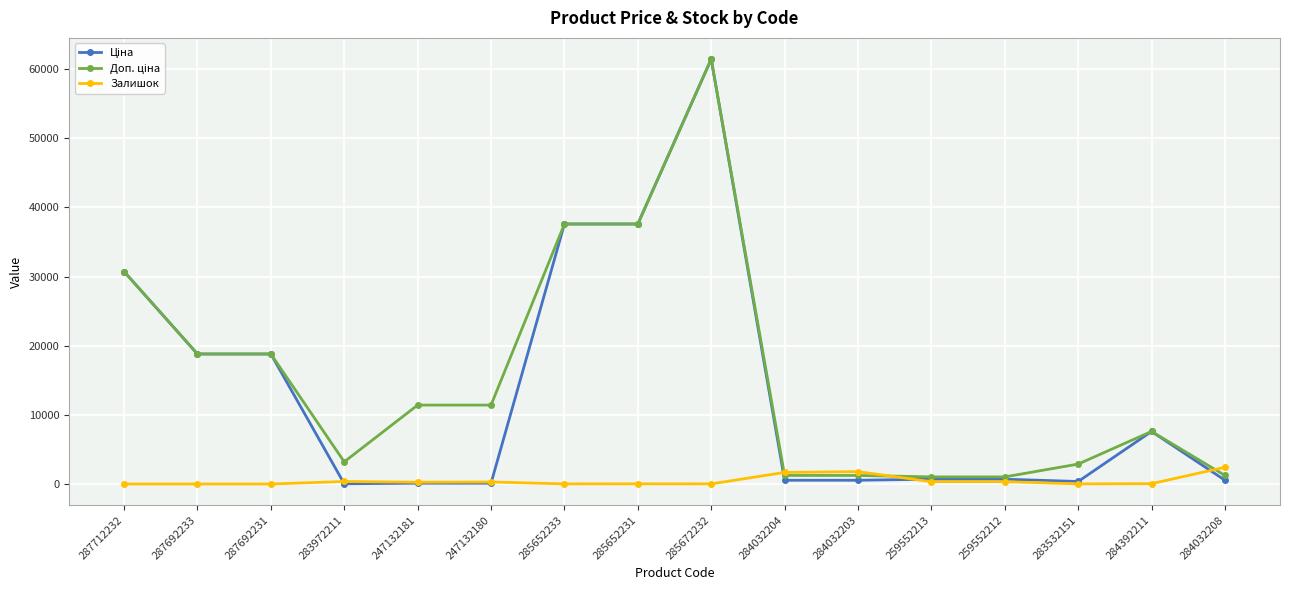

How many data points in Залишок are less than 260?

8